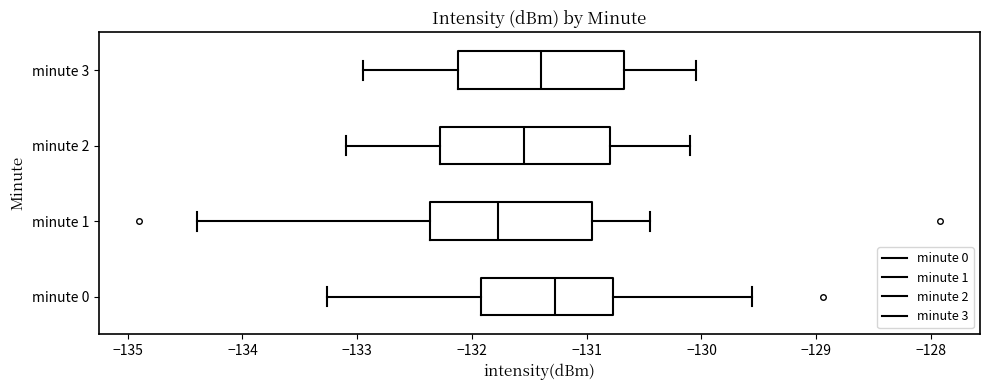

Reading bottom to top, transcribe this box plot: for each box, give where its median line is, the range the box spans, and where its two whiskers end, as read against the x-axis. The values are not printed on the chart, so give them approximately, as read against the axis.

minute 0: median -131.3, box -131.9 to -130.8, whiskers -133.3 to -129.6
minute 1: median -131.8, box -132.4 to -131.0, whiskers -134.4 to -130.4
minute 2: median -131.5, box -132.3 to -130.8, whiskers -133.1 to -130.1
minute 3: median -131.4, box -132.1 to -130.7, whiskers -132.9 to -130.0